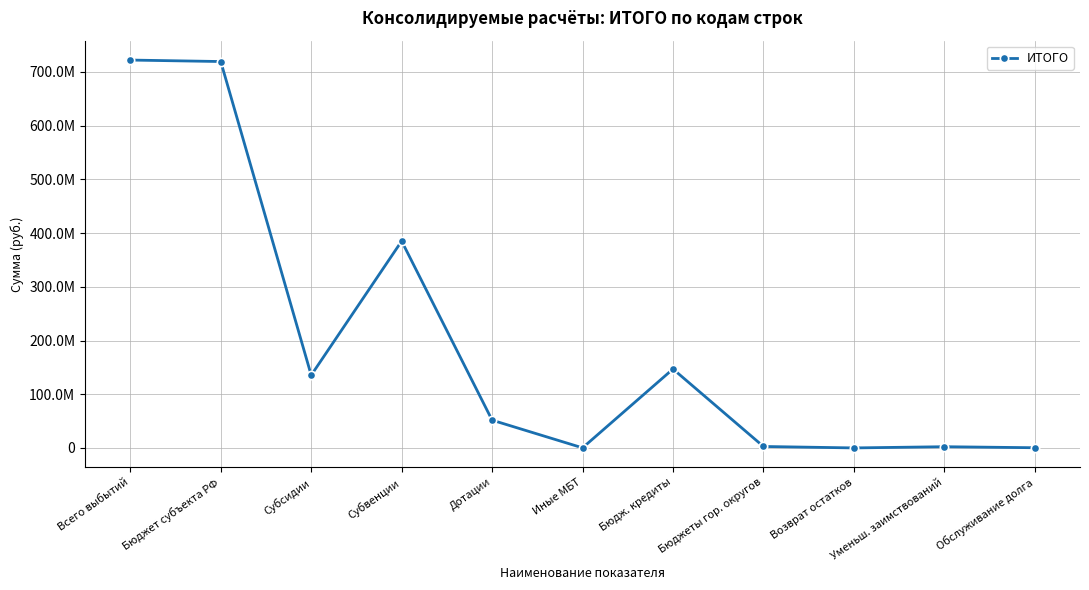

What is the label of the 7th point from the right?

Дотации